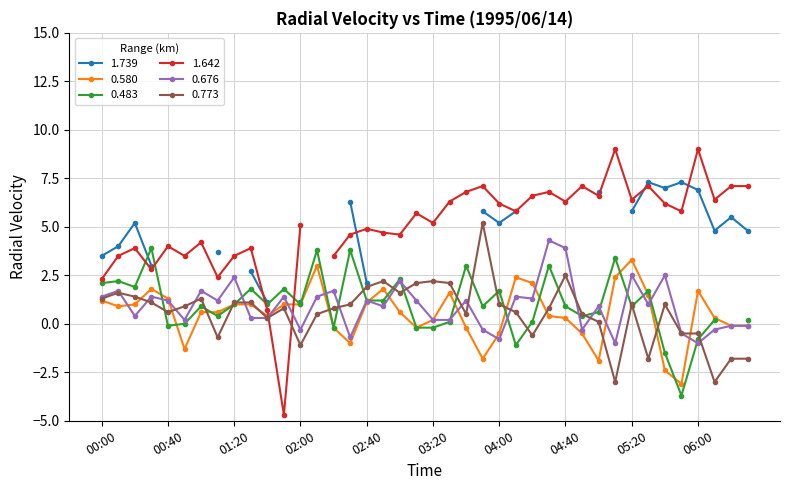

Does the chart have visible grid lines?

Yes